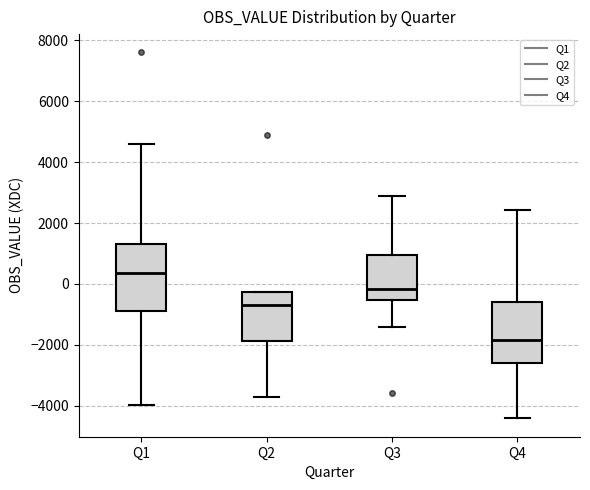

Reading left to right, transcribe this box plot: for each box, give where its median line is, the range the box spans, and where its two whiskers end, as read against the y-axis. The values are not printed on the chart, so give them approximately, as read against the axis.

Q1: median 400, box -800 to 1400, whiskers -4000 to 4600
Q2: median -800, box -1800 to -200, whiskers -3800 to -200
Q3: median -200, box -600 to 1000, whiskers -1400 to 2800
Q4: median -1800, box -2600 to -600, whiskers -4400 to 2400